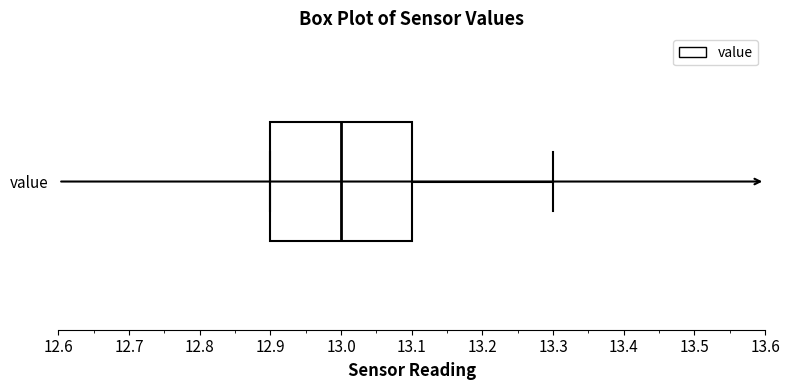

Read this box plot against the x-axis: the position of the median line, the range covered by the box, and the ends of both whiskers. The values are not printed on the chart, so give them approximately, as read against the axis.

median 13.0, box 12.9 to 13.1, whiskers 12.9 to 13.3